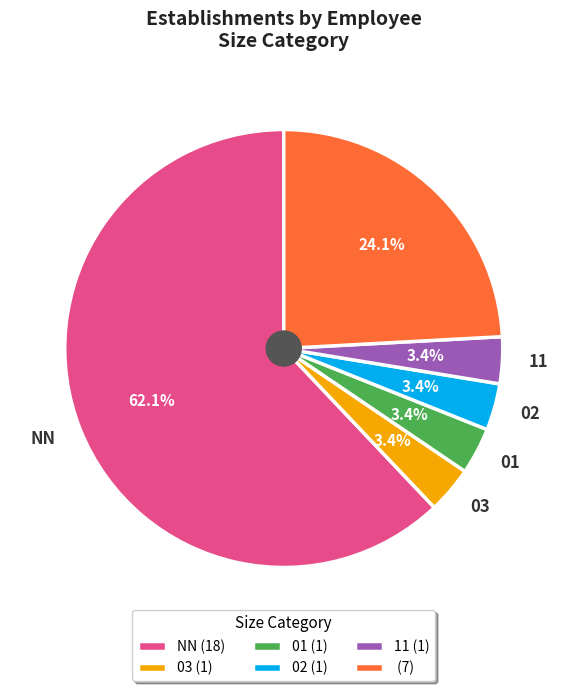

Does any single category account for the majority?

Yes